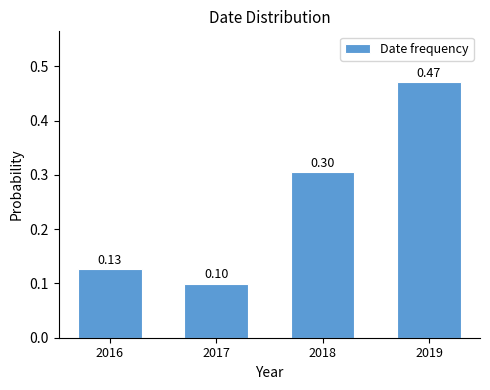

What is the change in value from 2016 to 2018?

+0.2